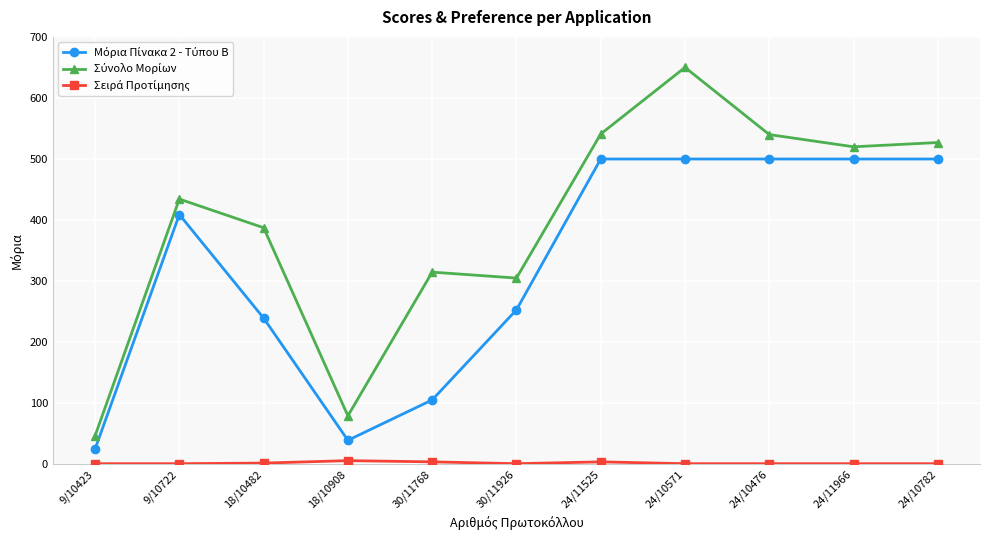

What is the label of the 9th point from the left?

24/10476